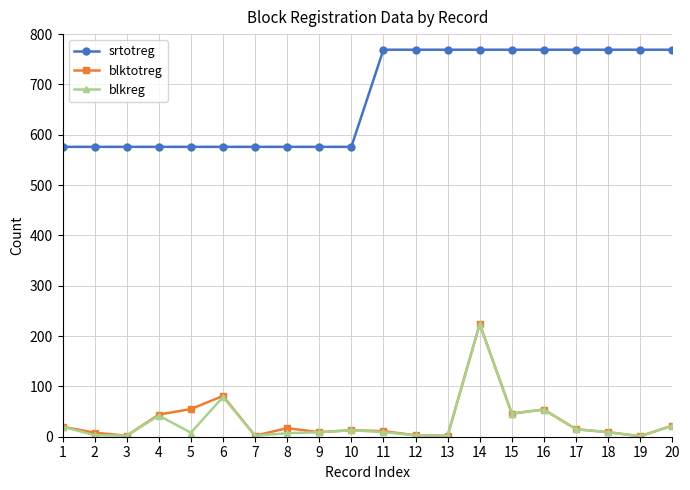

True or false: blkreg and srtotreg intersect in this chart.

False